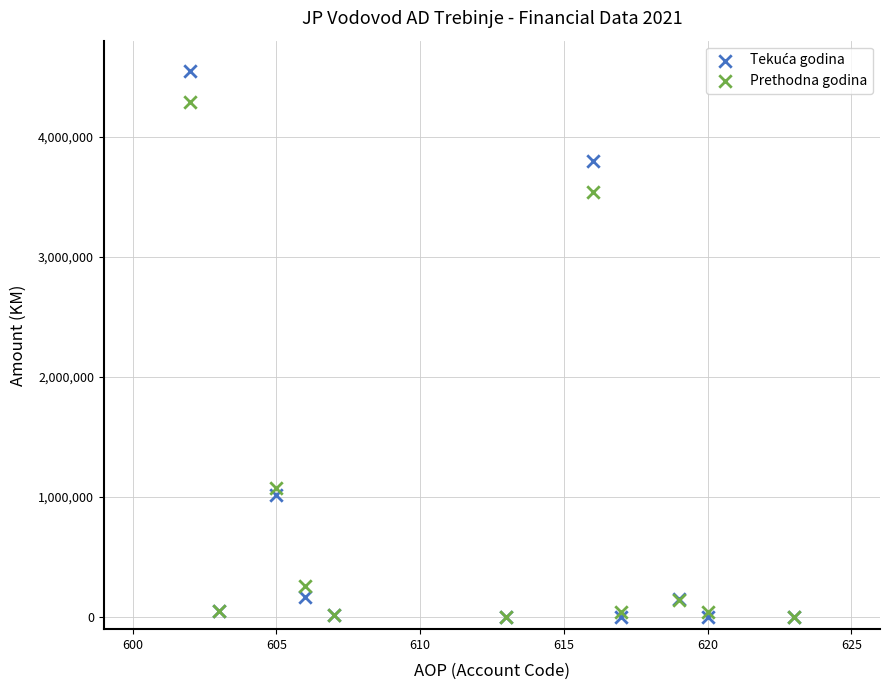

In the Prethodna godina series, what Y value is closest to 2144019?

1077706